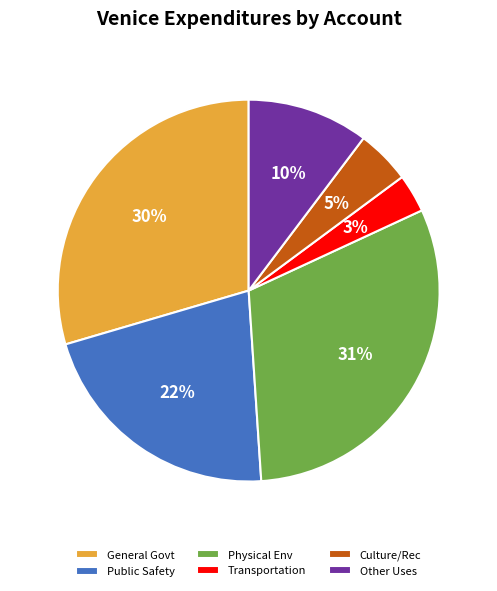

The Public Safety slice represents 15% of the pie. True or false?

False